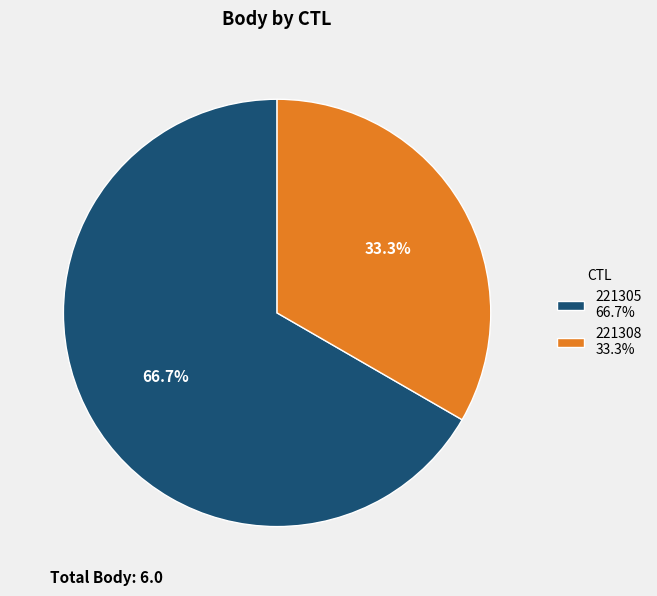

Combined, do 221308 and 221305 account for over 50%?

Yes